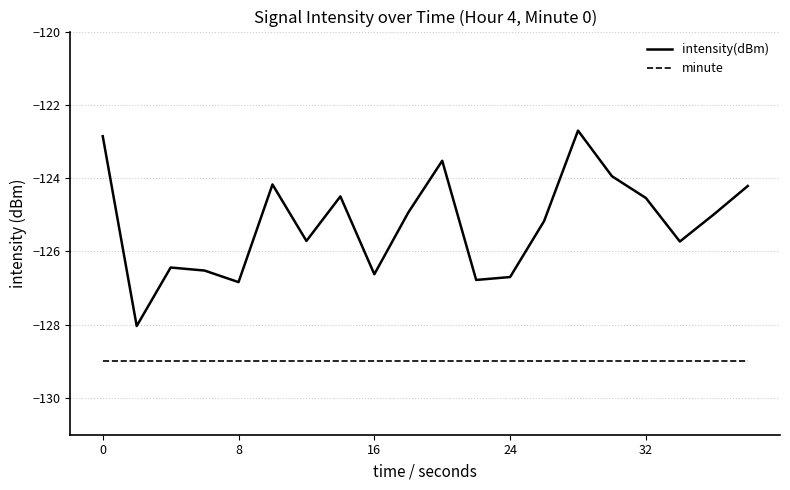

What is the sum of all minute values?

-2580.0